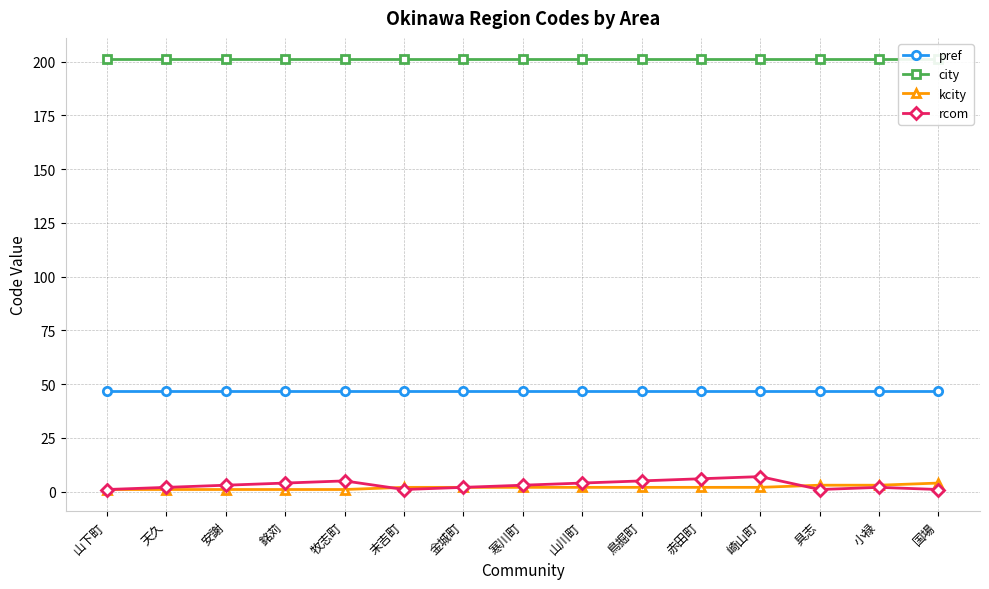

At which category does the chart reach its minimum across all series?

山下町